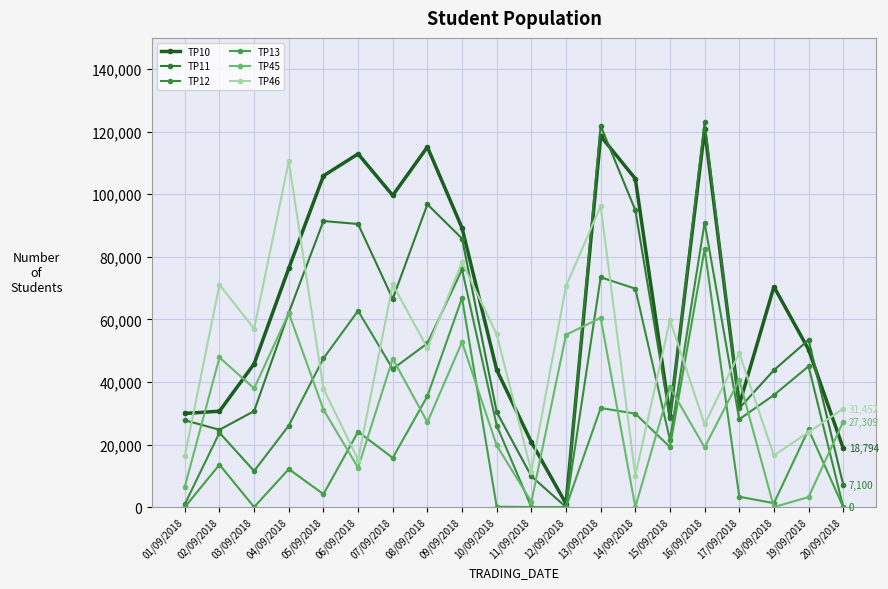

List the labels in order of TP45 value, smallest first.

14/09/2018, 18/09/2018, 11/09/2018, 19/09/2018, 01/09/2018, 06/09/2018, 16/09/2018, 10/09/2018, 08/09/2018, 20/09/2018, 05/09/2018, 03/09/2018, 15/09/2018, 17/09/2018, 07/09/2018, 02/09/2018, 09/09/2018, 12/09/2018, 13/09/2018, 04/09/2018